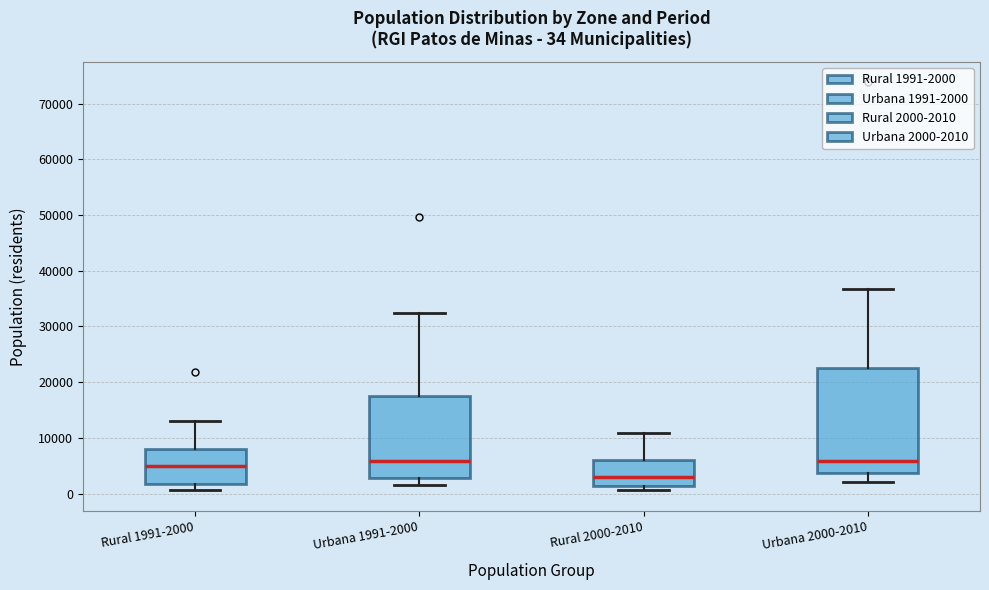

Which box has the lowest median line?

Rural 2000-2010